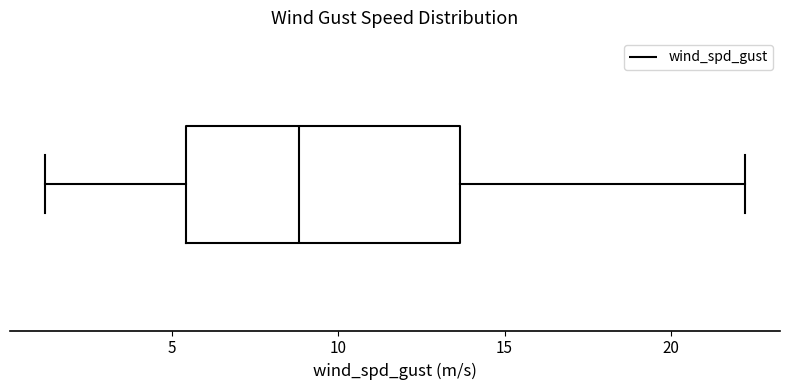

Where does the left whisker of the box end on the x-axis? The values are not printed on the chart, so give them approximately, as read against the axis.

1.0